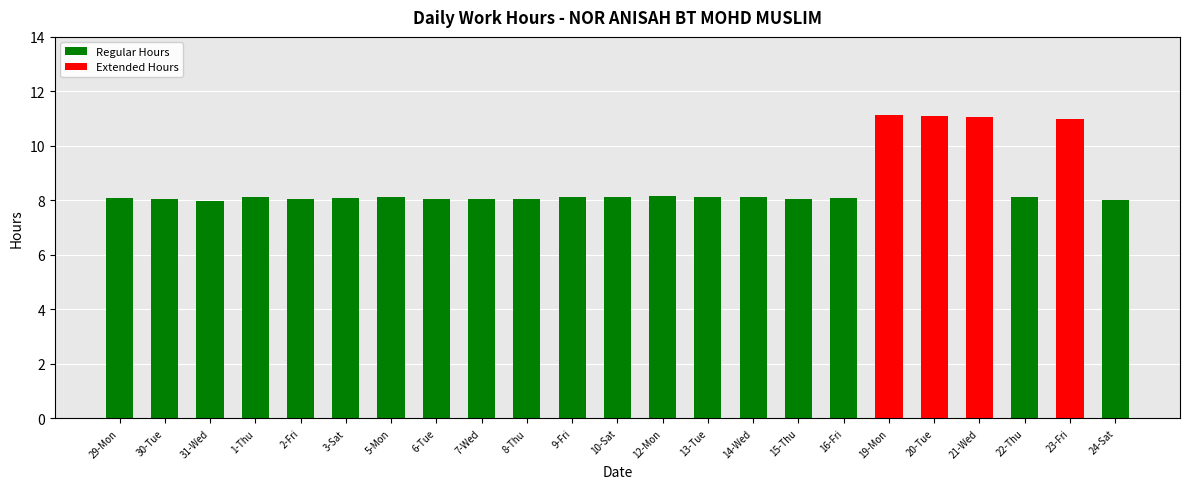

Does the chart contain any negative values?

No